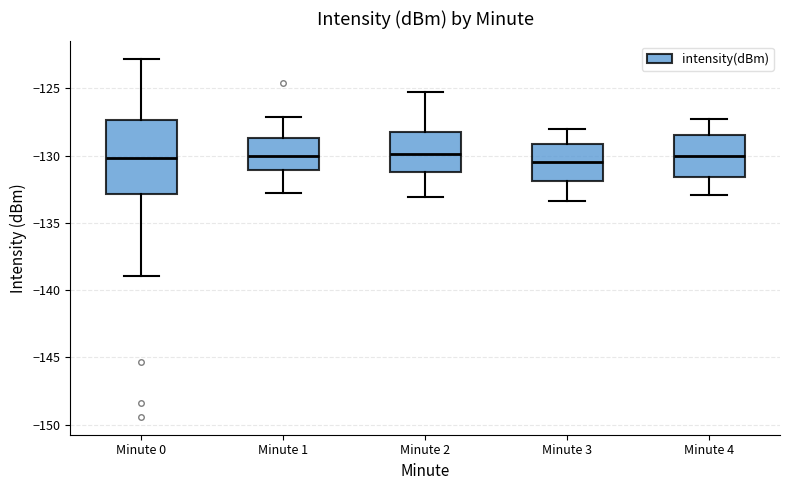

Reading left to right, transcribe this box plot: for each box, give where its median line is, the range the box spans, and where its two whiskers end, as read against the y-axis. The values are not printed on the chart, so give them approximately, as read against the axis.

Minute 0: median -130.0, box -133.0 to -127.5, whiskers -139.0 to -123.0
Minute 1: median -130.0, box -131.0 to -128.5, whiskers -133.0 to -127.0
Minute 2: median -130.0, box -131.0 to -128.0, whiskers -133.0 to -125.5
Minute 3: median -130.5, box -132.0 to -129.0, whiskers -133.5 to -128.0
Minute 4: median -130.0, box -131.5 to -128.5, whiskers -133.0 to -127.5